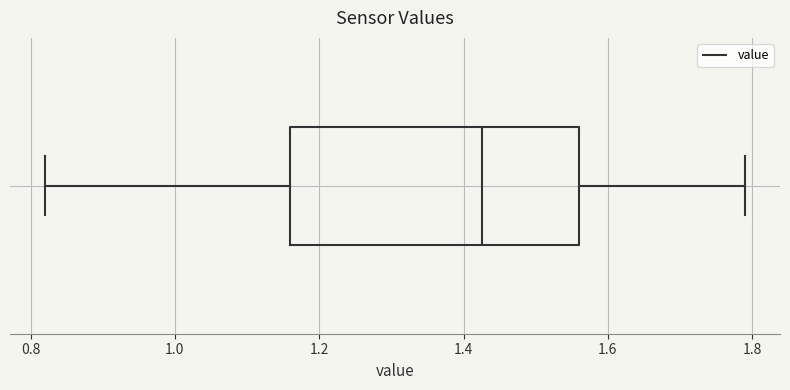

Transcribe this box plot: give where the median line is, the range the box spans, and where the two whiskers end, as read against the x-axis. The values are not printed on the chart, so give them approximately, as read against the axis.

median 1.42, box 1.16 to 1.56, whiskers 0.82 to 1.80